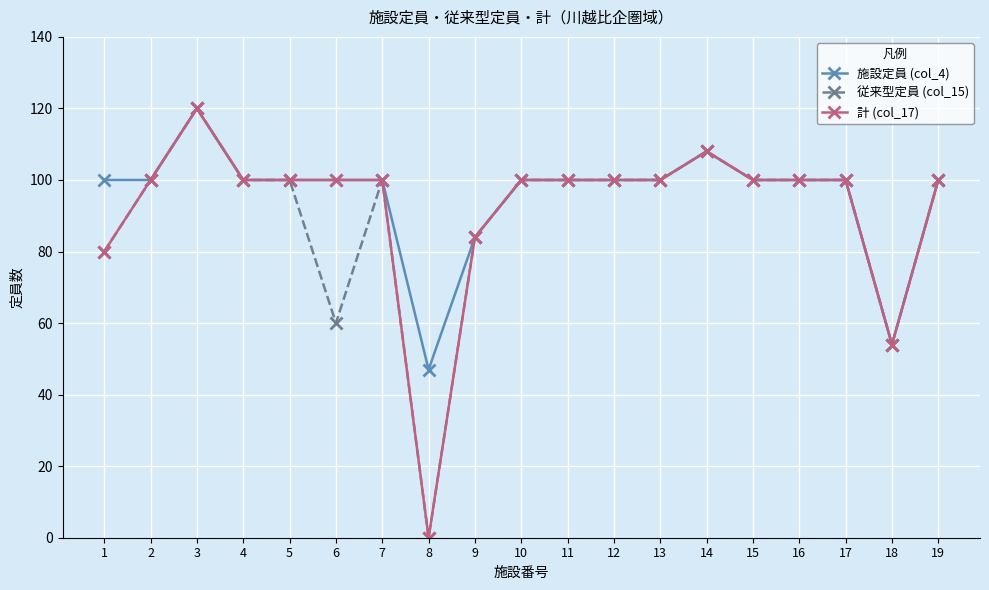

Reading left to right, extract all data points from this chart.

施設定員 (col_4): 100	100	120	100	100	100	100	47	84	100	100	100	100	108	100	100	100	54	100
従来型定員 (col_15): 80	100	120	100	100	60	100	0	84	100	100	100	100	108	100	100	100	54	100
計 (col_17): 80	100	120	100	100	100	100	0	84	100	100	100	100	108	100	100	100	54	100